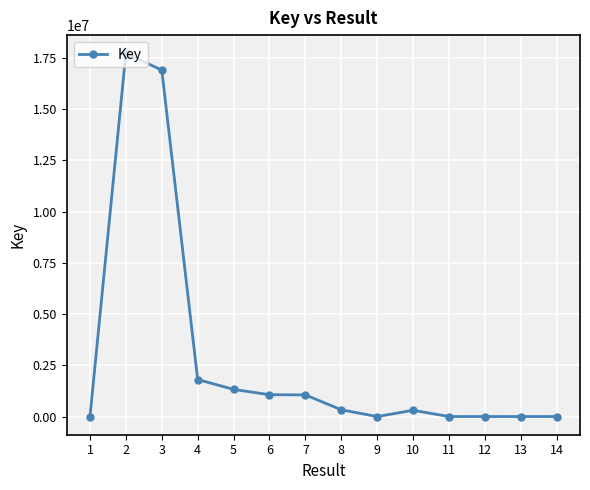

What is the difference between the second highest and minimum values?

16888923